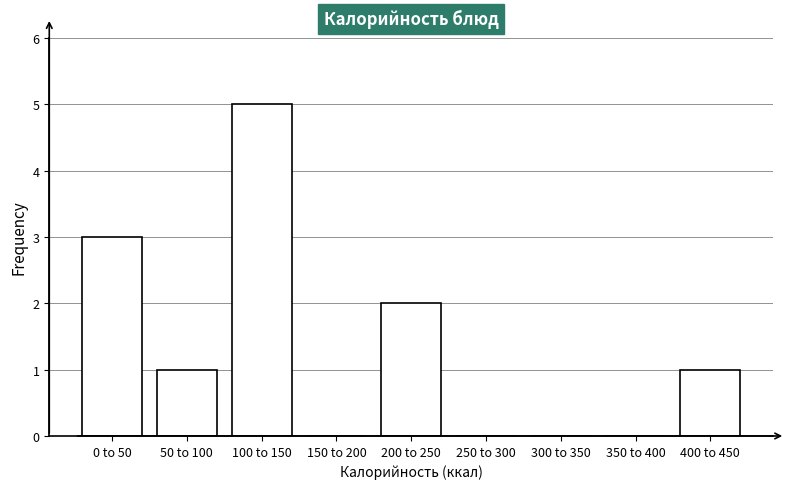

Reading left to right, transcribe all the data shown in this chart.

0 to 50=3	50 to 100=1	100 to 150=5	150 to 200=0	200 to 250=2	250 to 300=0	300 to 350=0	350 to 400=0	400 to 450=1